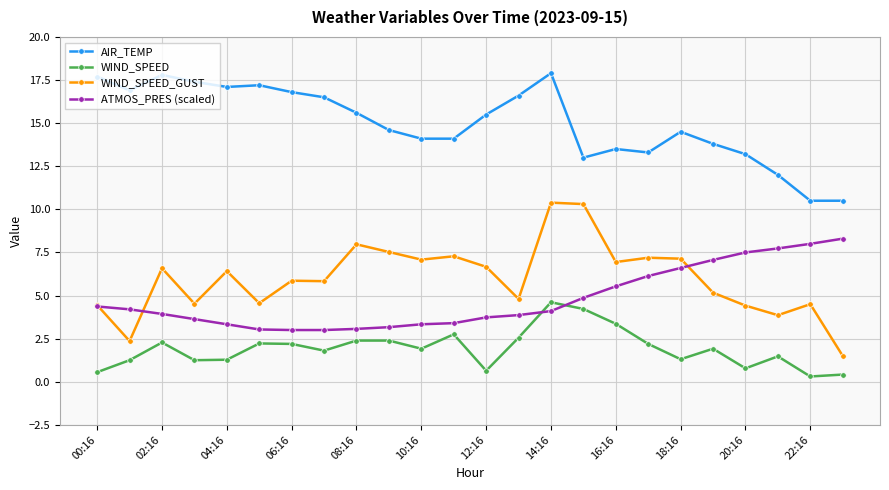

True or false: WIND_SPEED has more than 1 interior local peaks.

True